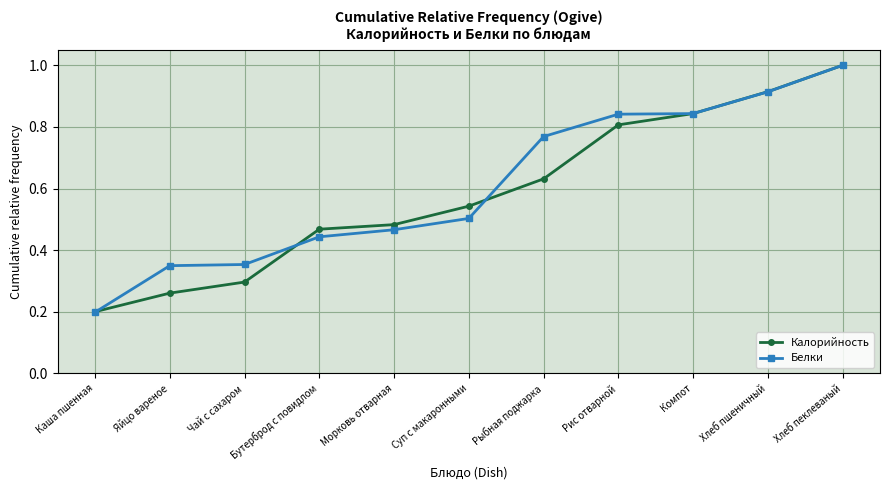

Is it true that Белки equals 1.0 at Хлеб пеклеваный?

True